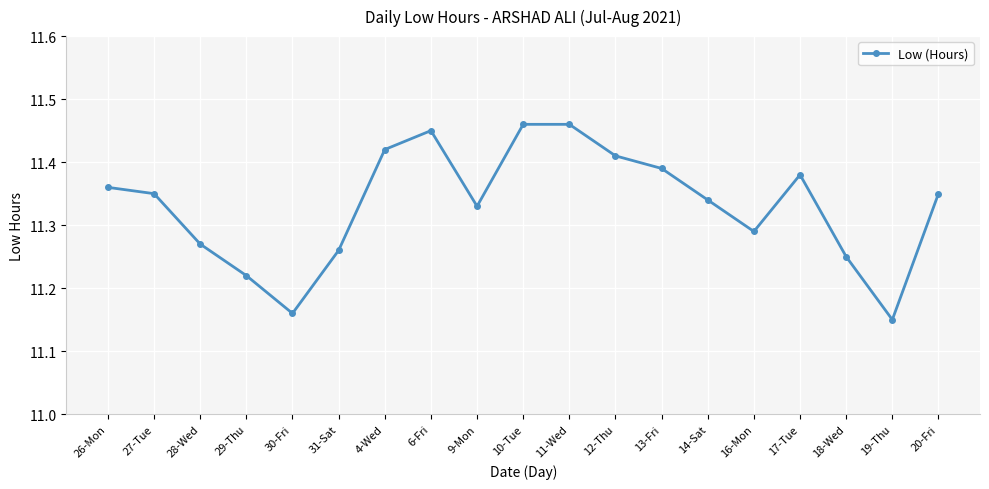

What position from the left is 31-Sat?

6